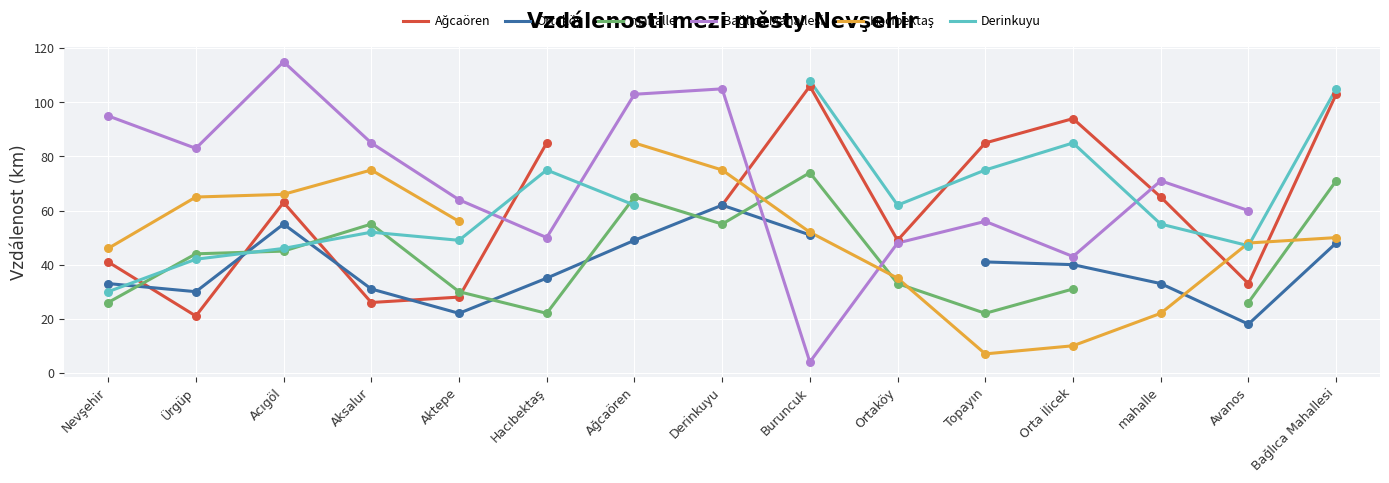

At which category is the sum across all series the highest?

Buruncuk